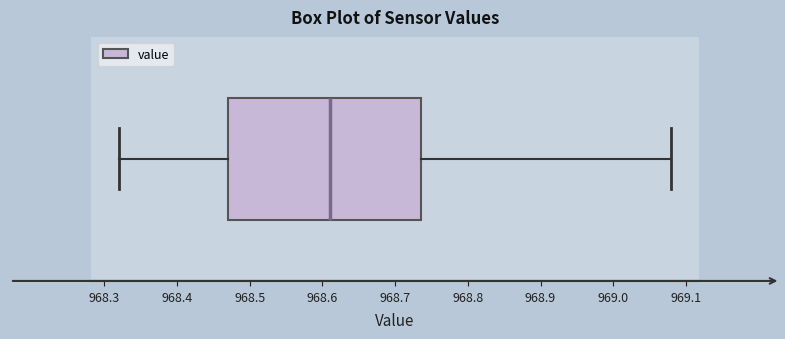

Where is the left edge of the box on the x-axis? The values are not printed on the chart, so give them approximately, as read against the axis.

968.47